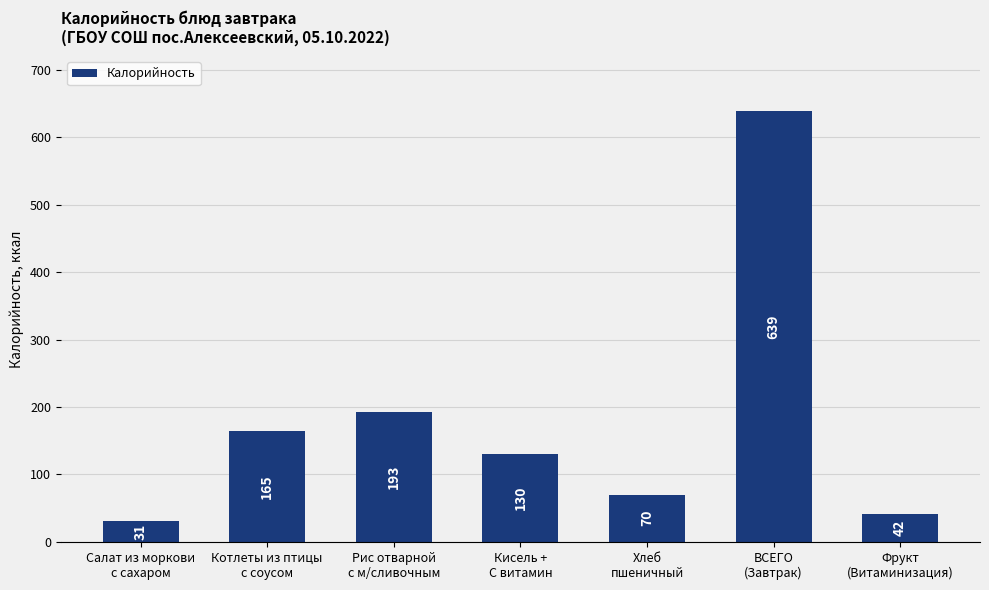

At which category does the chart reach its peak across all series?

ВСЕГО
(Завтрак)